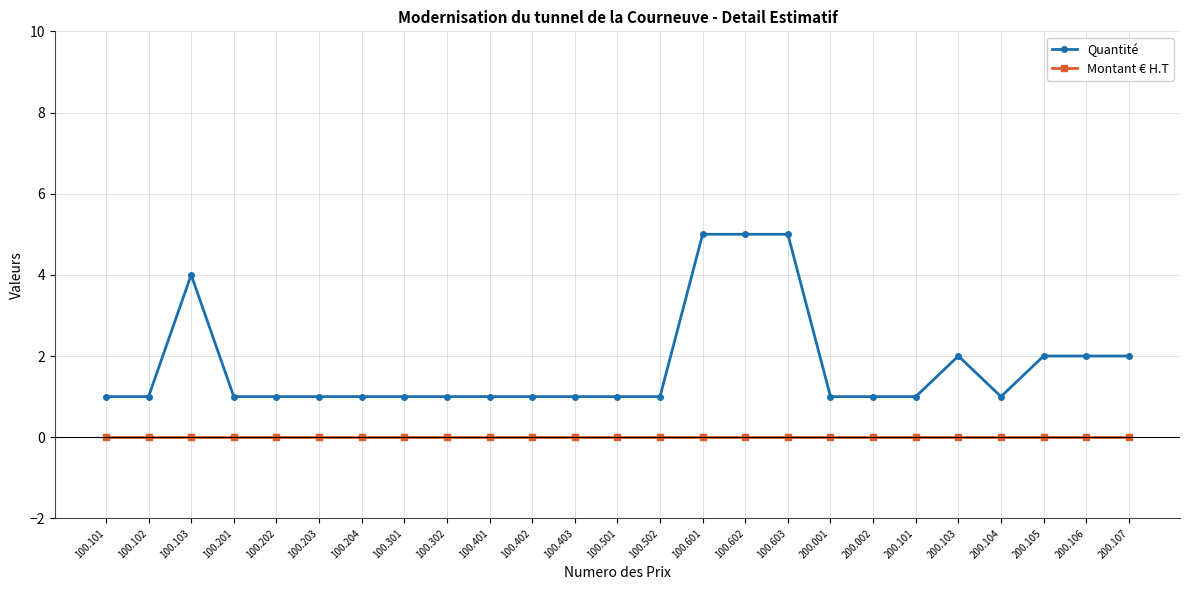

Does the chart have visible grid lines?

Yes